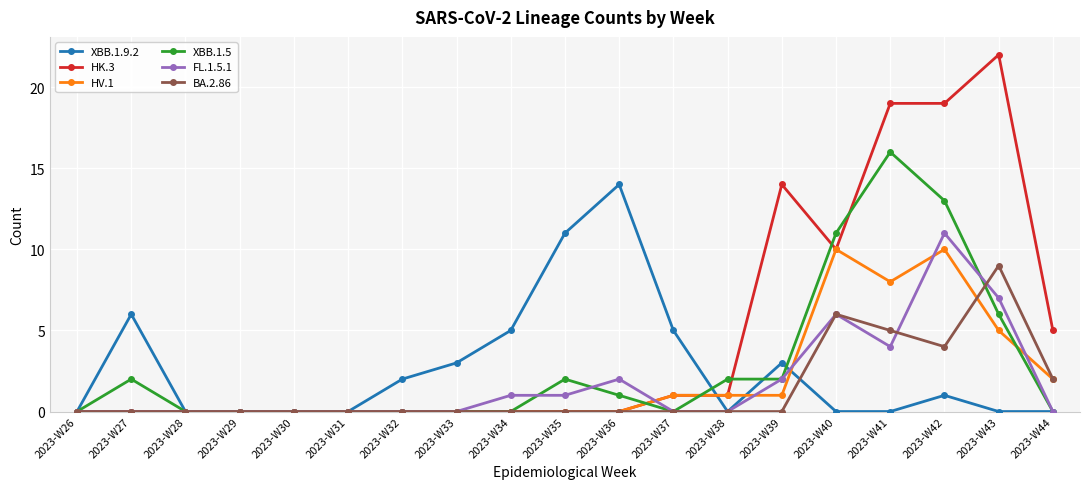

Which series has the widest spread of values?

HK.3